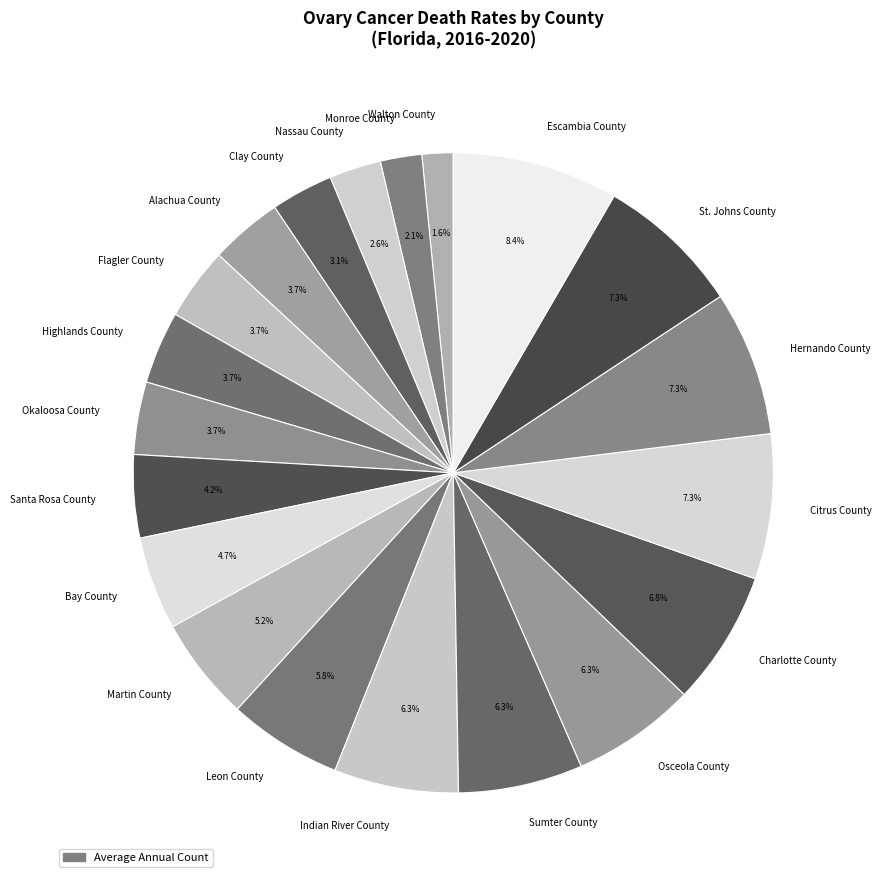

What is the largest slice in the pie chart?

Escambia County